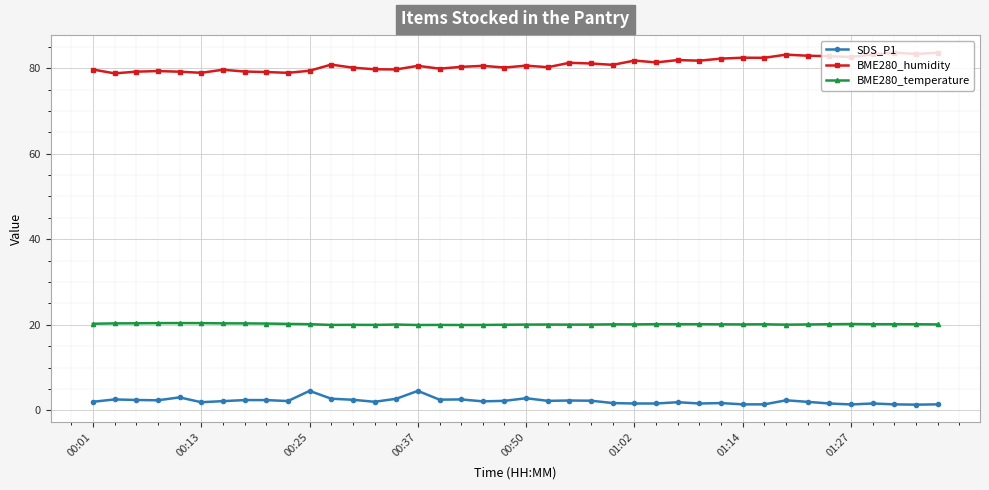

What is the difference between the maximum and minimum values in the BME280_humidity series?

4.8